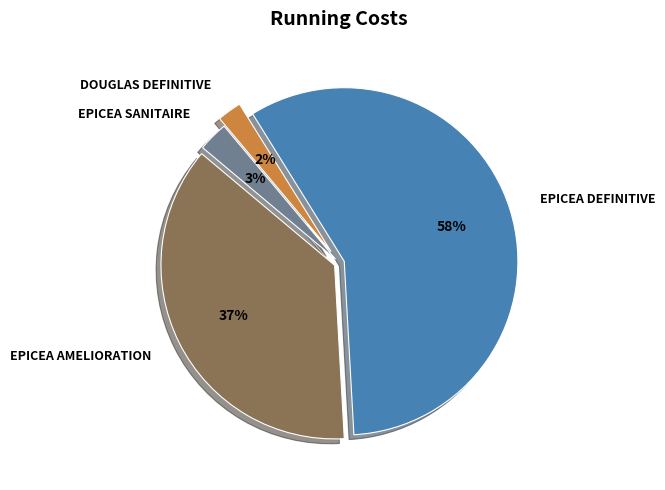

Is it true that EPICEA DEFINITIVE is 45% of the pie?

False